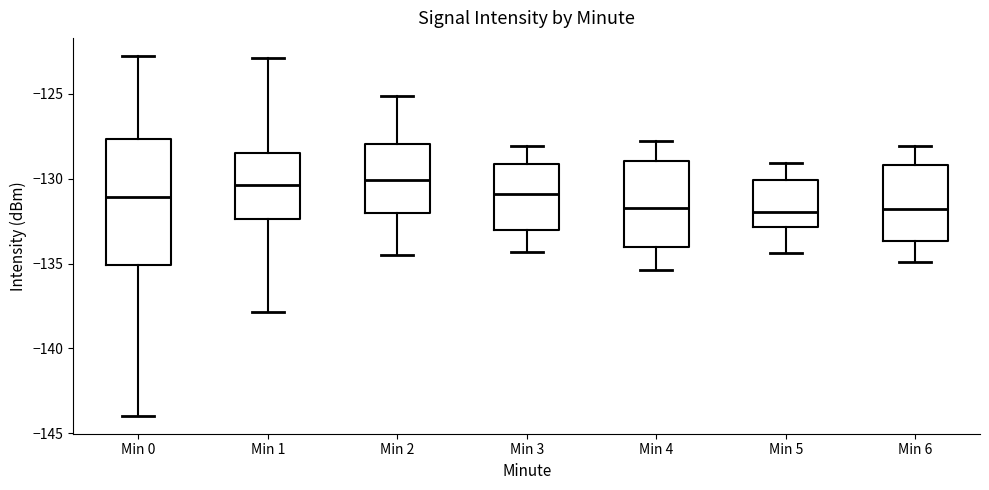

Reading left to right, transcribe this box plot: for each box, give where its median line is, the range the box spans, and where its two whiskers end, as read against the y-axis. The values are not printed on the chart, so give them approximately, as read against the axis.

Min 0: median -131.0, box -135.0 to -127.5, whiskers -144.0 to -123.0
Min 1: median -130.5, box -132.5 to -128.5, whiskers -138.0 to -123.0
Min 2: median -130.0, box -132.0 to -128.0, whiskers -134.5 to -125.0
Min 3: median -131.0, box -133.0 to -129.0, whiskers -134.5 to -128.0
Min 4: median -131.5, box -134.0 to -129.0, whiskers -135.5 to -128.0
Min 5: median -132.0, box -133.0 to -130.0, whiskers -134.5 to -129.0
Min 6: median -132.0, box -133.5 to -129.0, whiskers -135.0 to -128.0